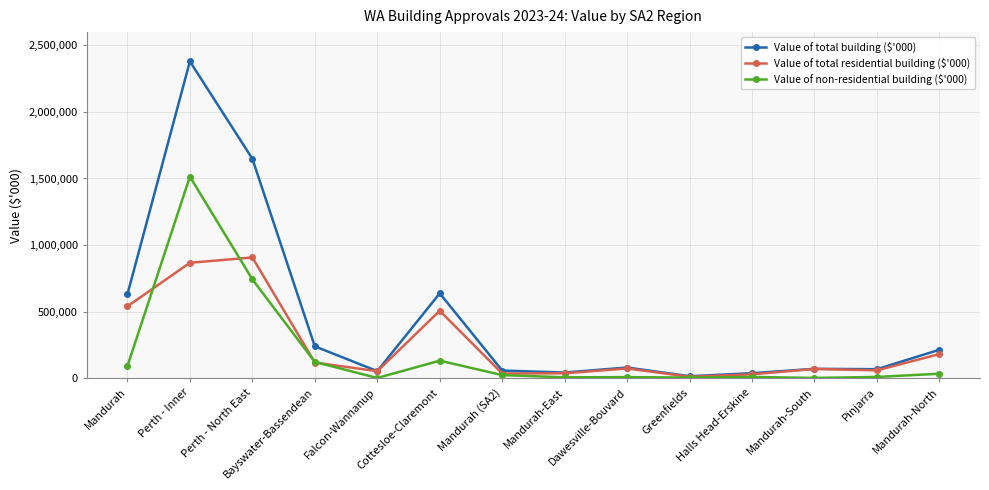

At how many categories does at least one series exceed 2040888?

1